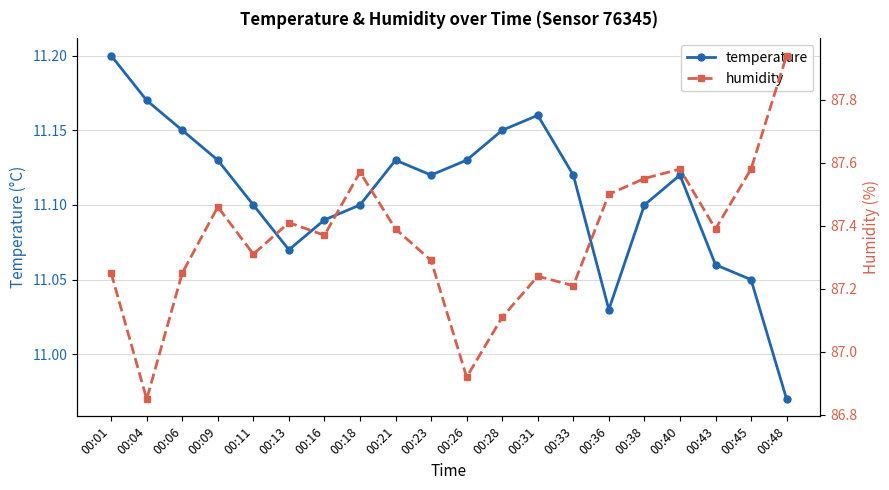

Does the chart have visible grid lines?

Yes